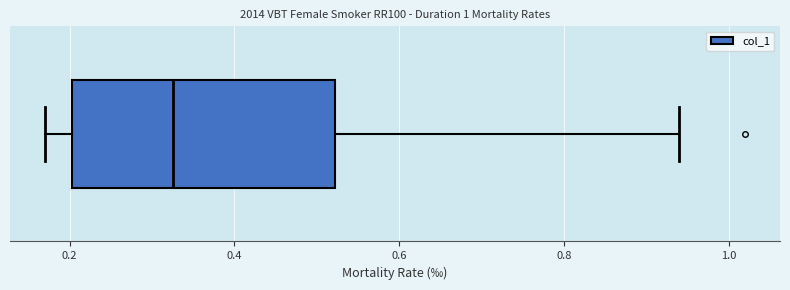

Transcribe this box plot: give where the median line is, the range the box spans, and where the two whiskers end, as read against the x-axis. The values are not printed on the chart, so give them approximately, as read against the axis.

median 0.32, box 0.20 to 0.52, whiskers 0.18 to 0.94